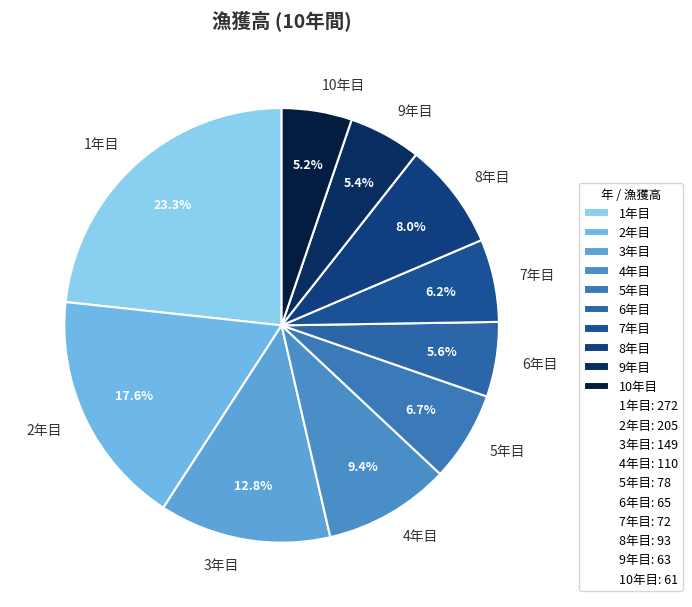

The 7年目 slice represents 13% of the pie. True or false?

False